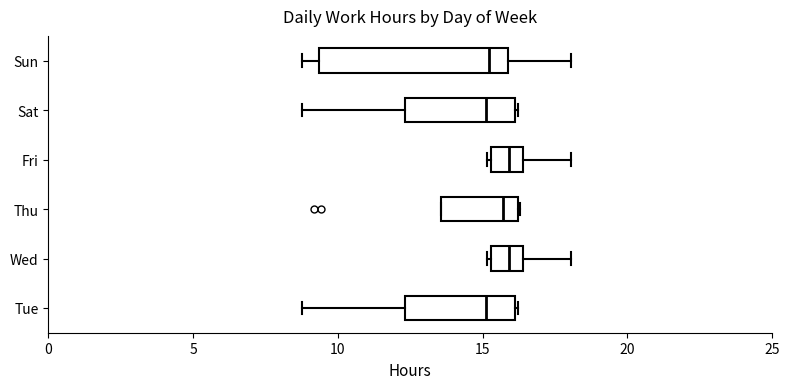

Reading bottom to top, transcribe this box plot: for each box, give where its median line is, the range the box spans, and where its two whiskers end, as read against the x-axis. The values are not printed on the chart, so give them approximately, as read against the axis.

Tue: median 15.0, box 12.5 to 16.0, whiskers 9.0 to 16.0
Wed: median 16.0, box 15.5 to 16.5, whiskers 15.0 to 18.0
Thu: median 15.5, box 13.5 to 16.0, whiskers 13.5 to 16.5
Fri: median 16.0, box 15.5 to 16.5, whiskers 15.0 to 18.0
Sat: median 15.0, box 12.5 to 16.0, whiskers 9.0 to 16.0
Sun: median 15.0, box 9.5 to 16.0, whiskers 9.0 to 18.0